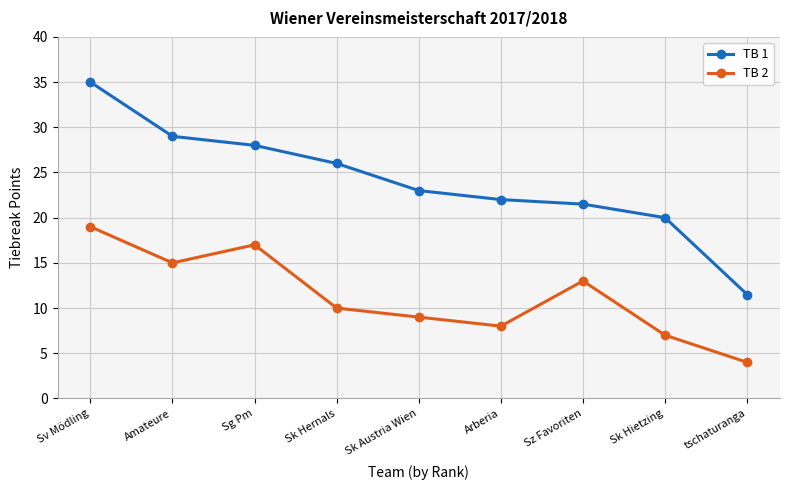

True or false: TB 2 has a value of 15.5 at Sk Hernals.

False